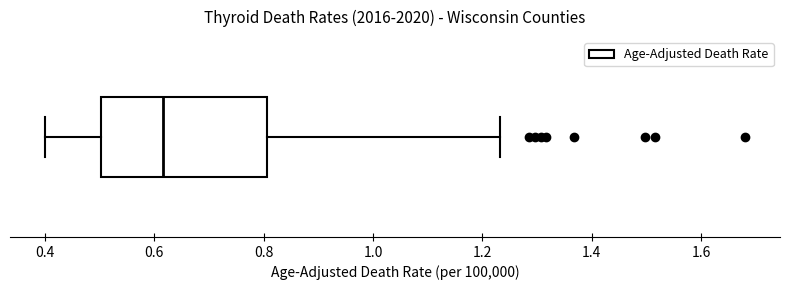

Read this box plot against the x-axis: the position of the median line, the range covered by the box, and the ends of both whiskers. The values are not printed on the chart, so give them approximately, as read against the axis.

median 0.62, box 0.50 to 0.80, whiskers 0.40 to 1.24